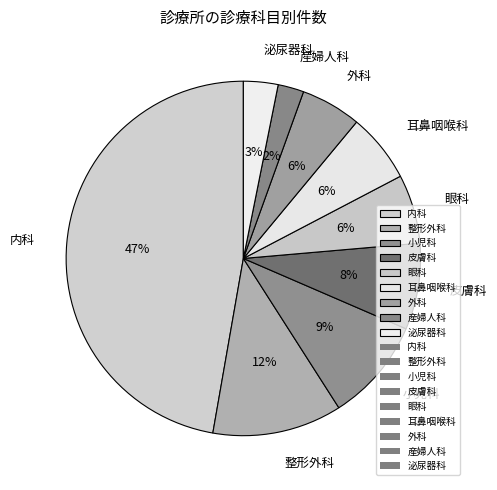

True or false: 整形外科 accounts for 1% of the total.

False